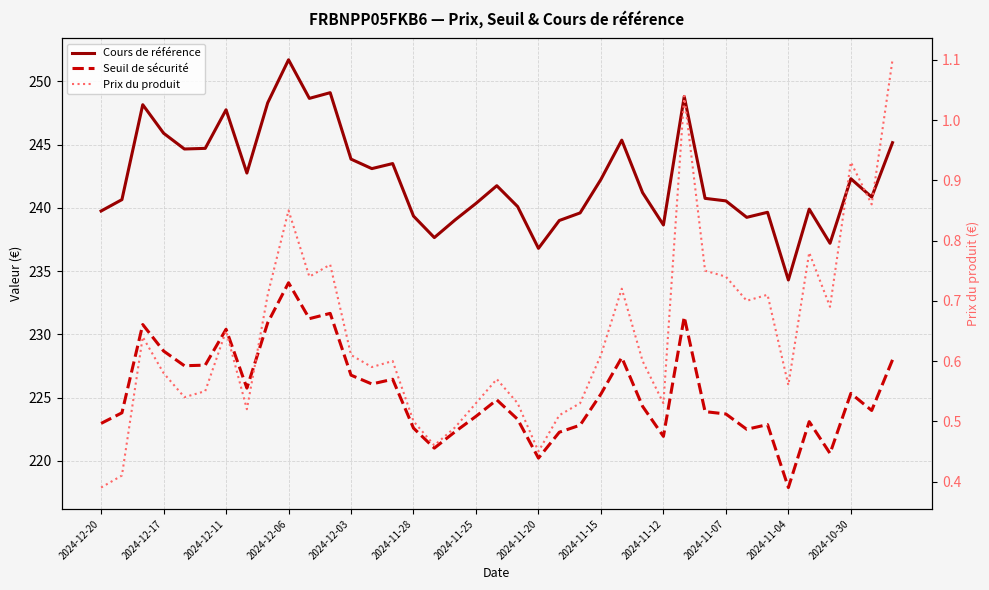

How many series are shown in this chart?

3